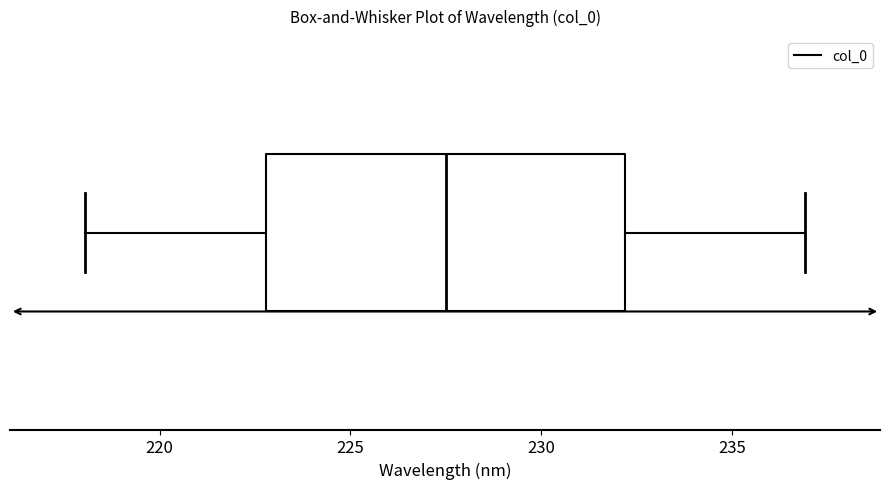

Where does the right whisker of the box end on the x-axis? The values are not printed on the chart, so give them approximately, as read against the axis.

237.0